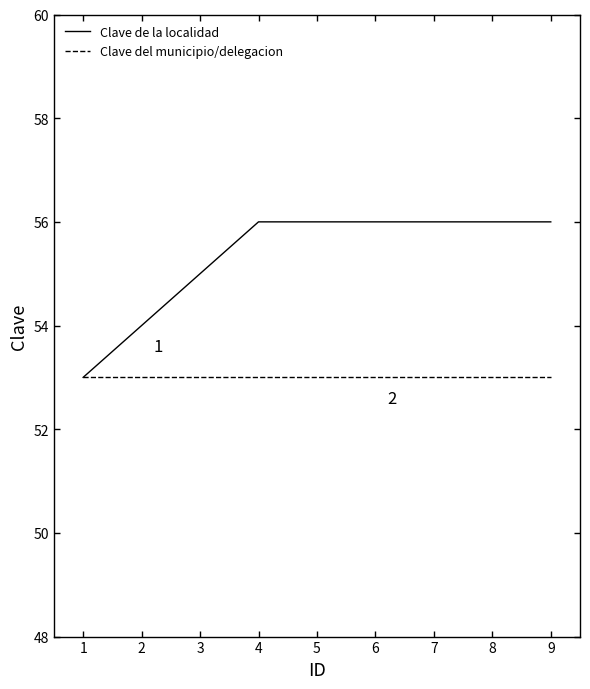

Read the Clave del municipio/delegacion value at 5.

53